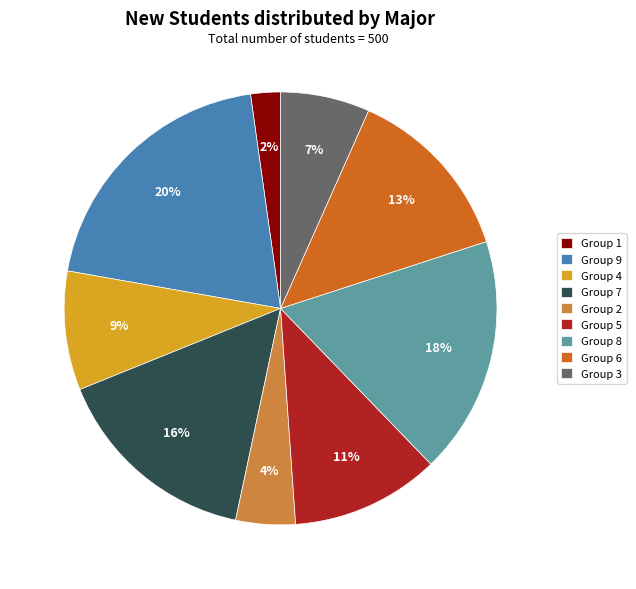

To the nearest percent, what portion does Group 3 represent?

7%